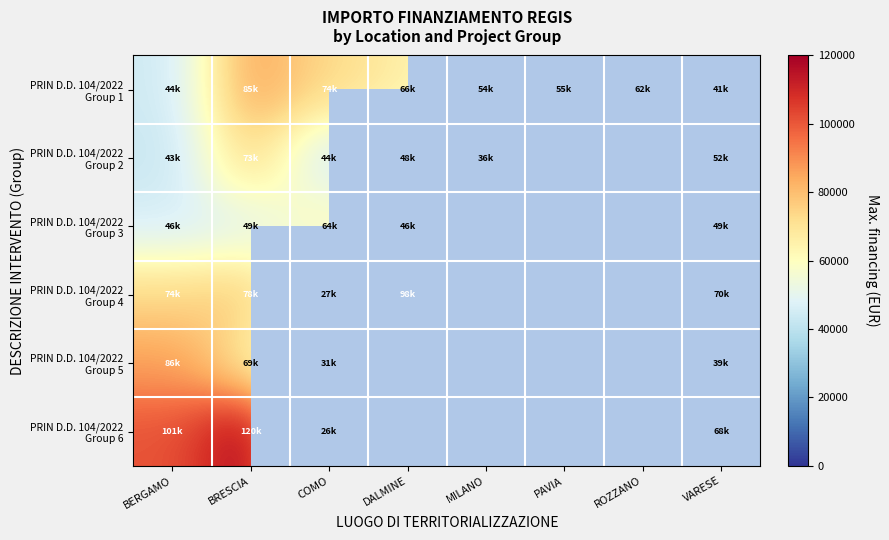

What is the smallest value displayed?

25842.4